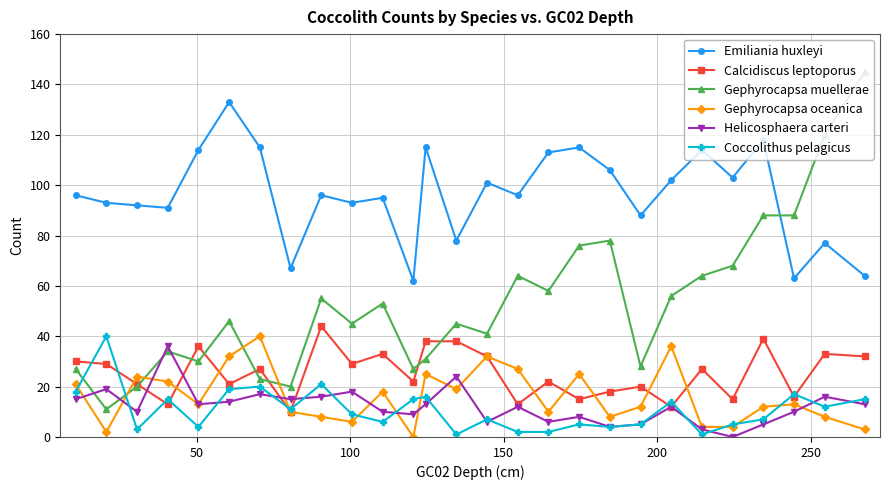

What are all the series names shown in the legend?

Emiliania huxleyi, Calcidiscus leptoporus, Gephyrocapsa muellerae, Gephyrocapsa oceanica, Helicosphaera carteri, Coccolithus pelagicus